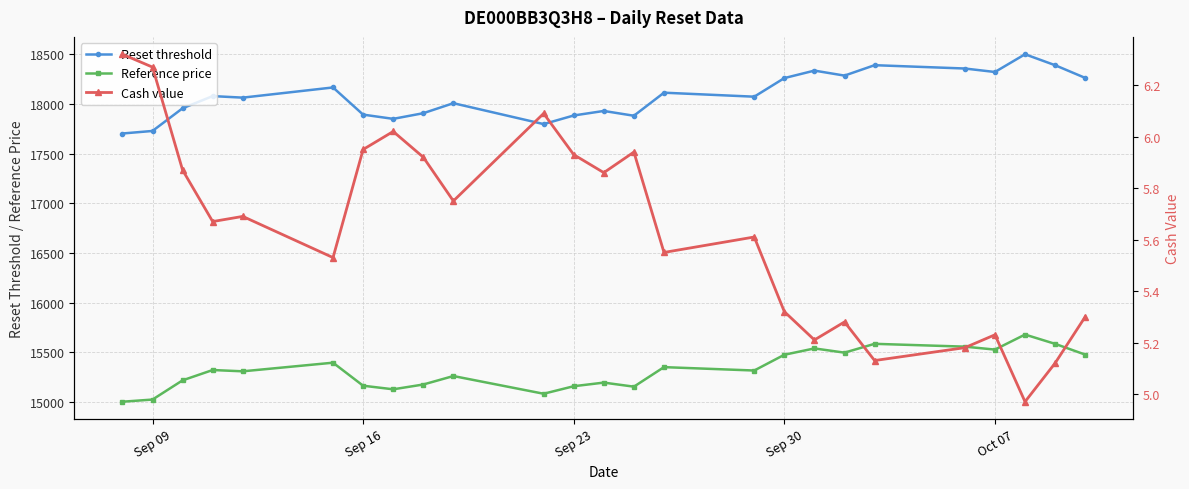

The value of Reset threshold at Oct 07 is 30339.5. True or false?

False